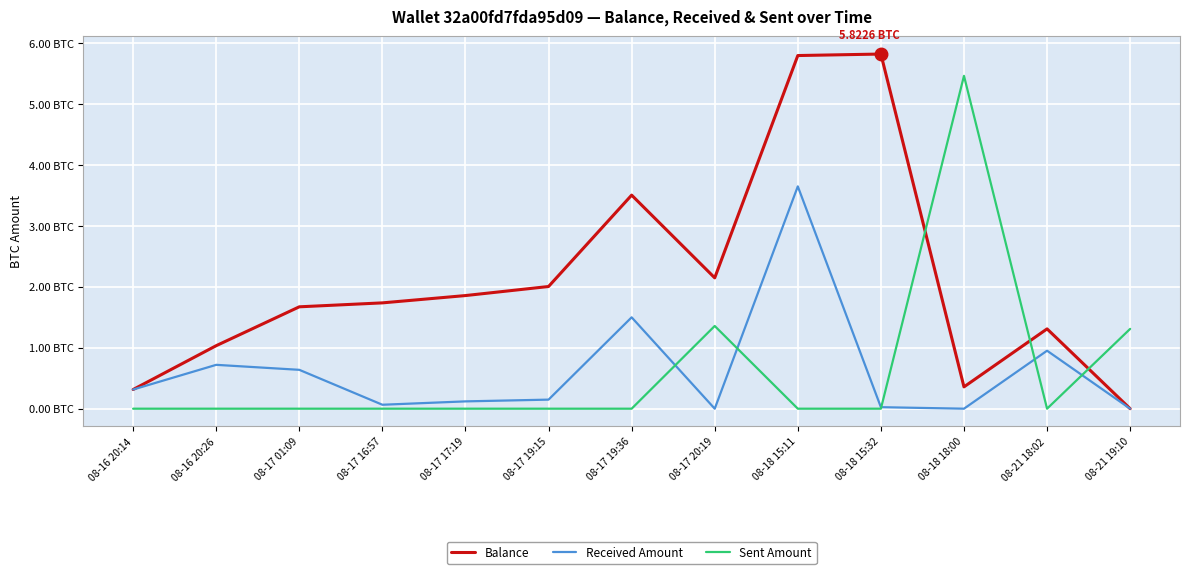

What is the difference between the highest and lowest values at 08-17 16:57?

1.7